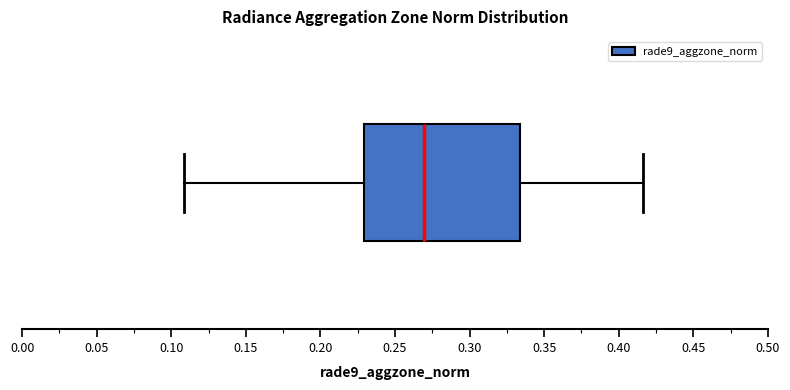

Read this box plot against the x-axis: the position of the median line, the range covered by the box, and the ends of both whiskers. The values are not printed on the chart, so give them approximately, as read against the axis.

median 0.270, box 0.230 to 0.335, whiskers 0.110 to 0.415